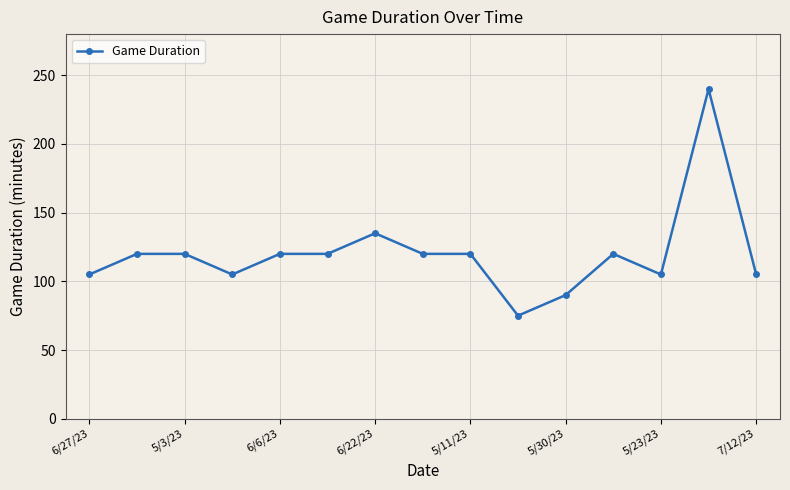

What is the sum of all values?

1800